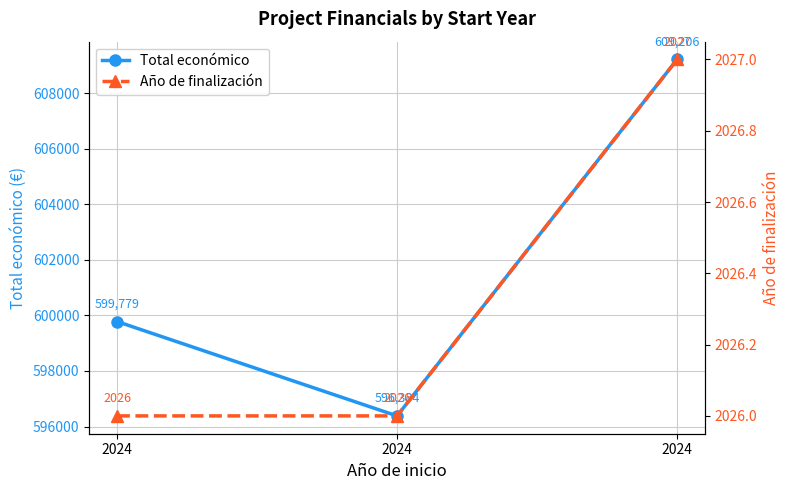

Reading left to right, transcribe all the data shown in this chart.

Total económico: 599779	596384	609206
Año de finalización: 2026	2026	2027